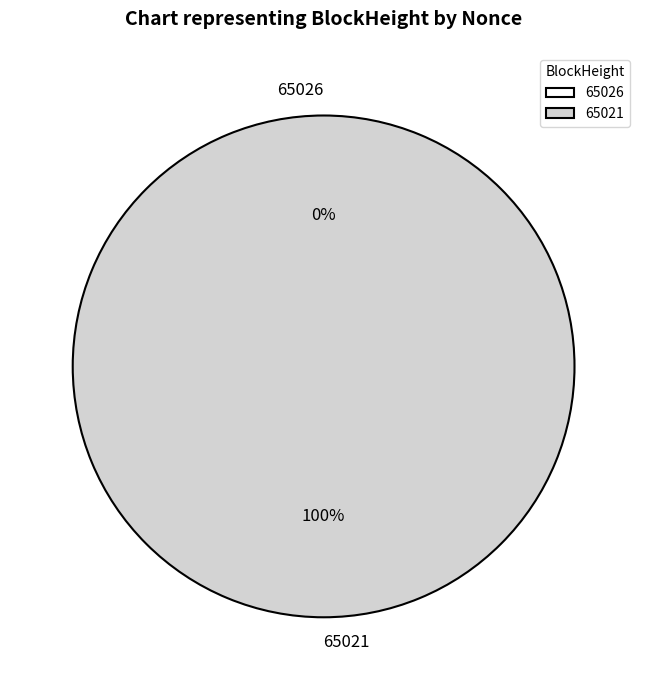

Do 65026 and 65021 together represent more than half of the pie?

Yes